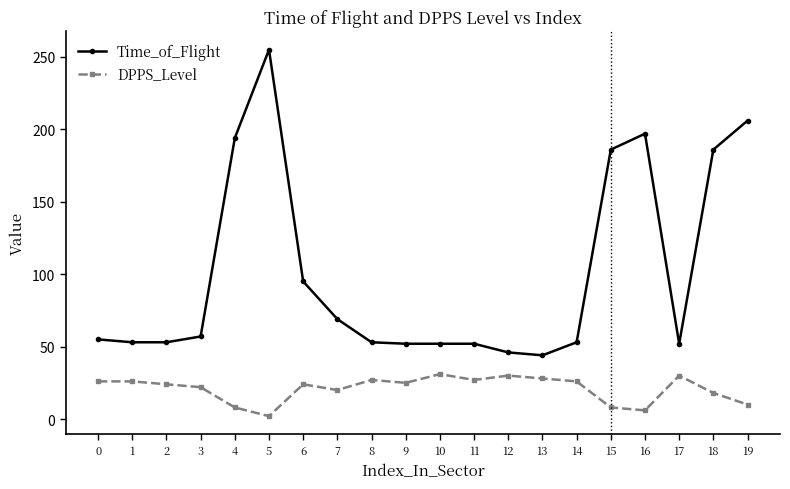

At which category is the sum across all series the highest?

5